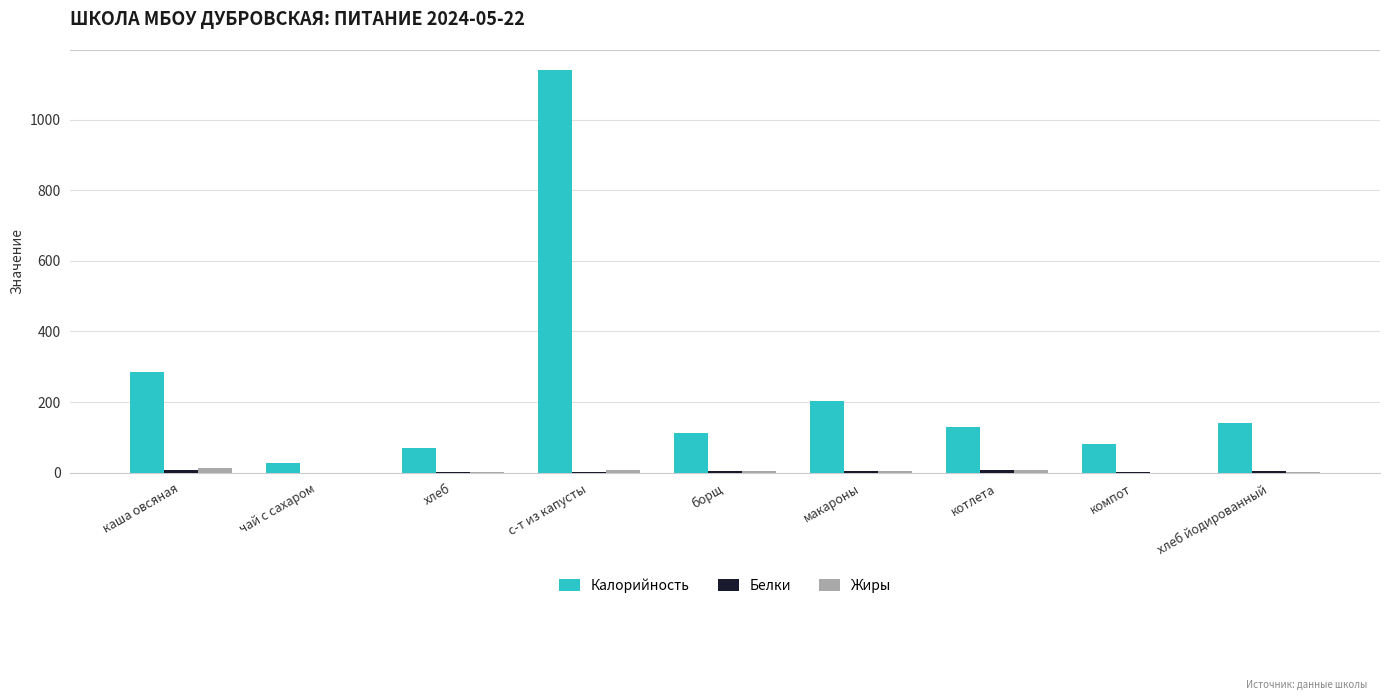

At which category does the chart reach its peak across all series?

с-т из капусты